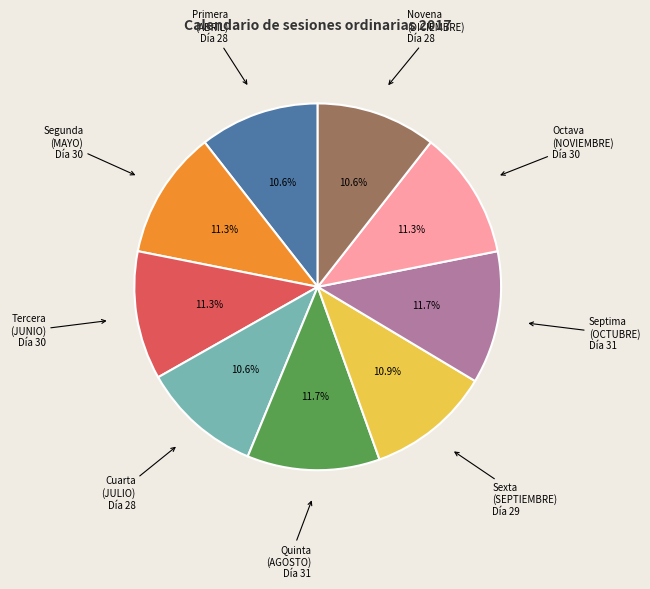

Does any single category account for the majority?

No